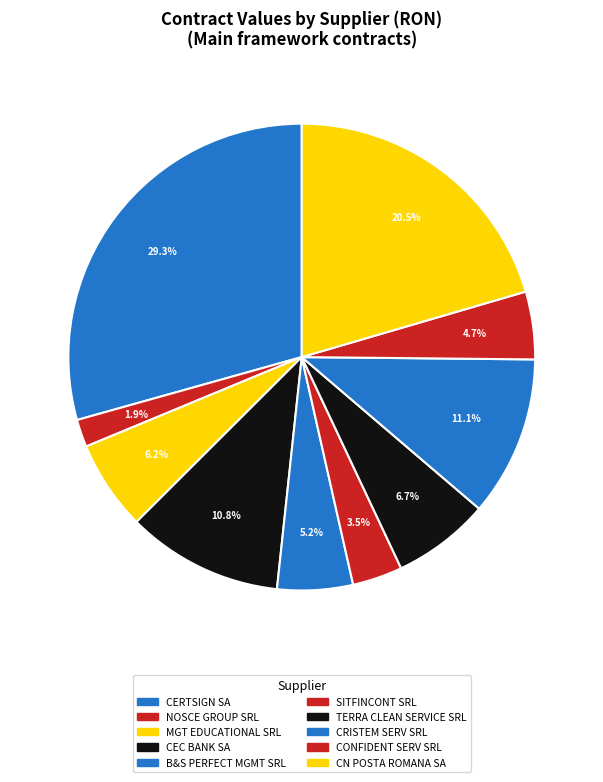

Which slice is the smallest?

NOSCE GROUP SRL